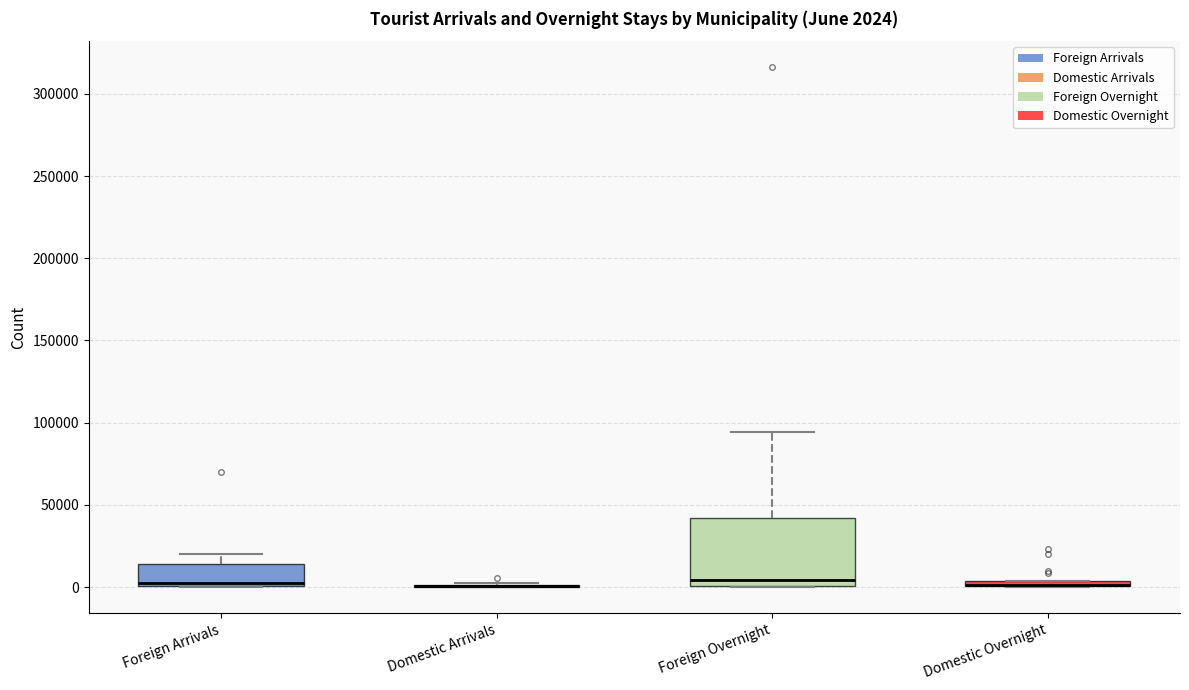

Comparing the boxes themselves (not the whiskers), which one is the tallest?

Foreign Overnight